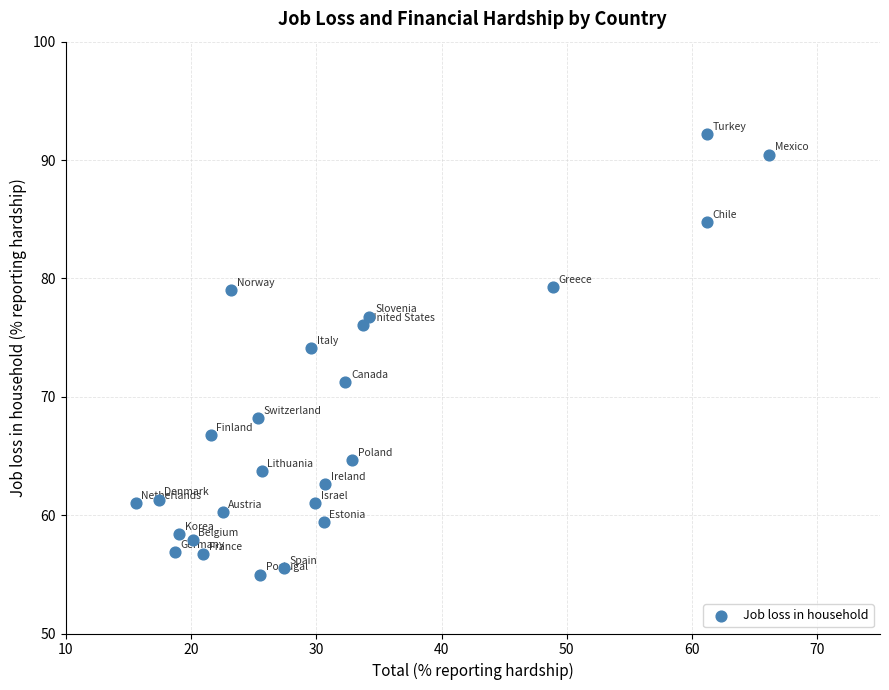

What Y value in the scatter plot is closest to 73?

74.1